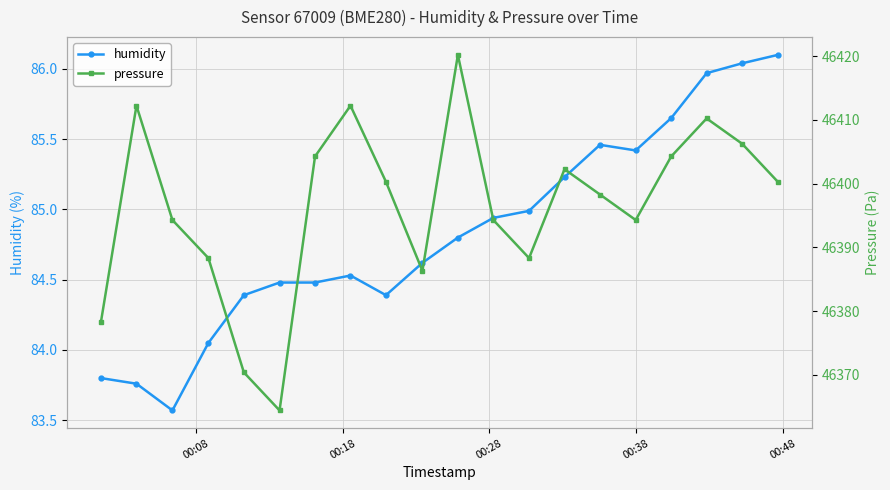

How many values in the humidity series are below 84?

3